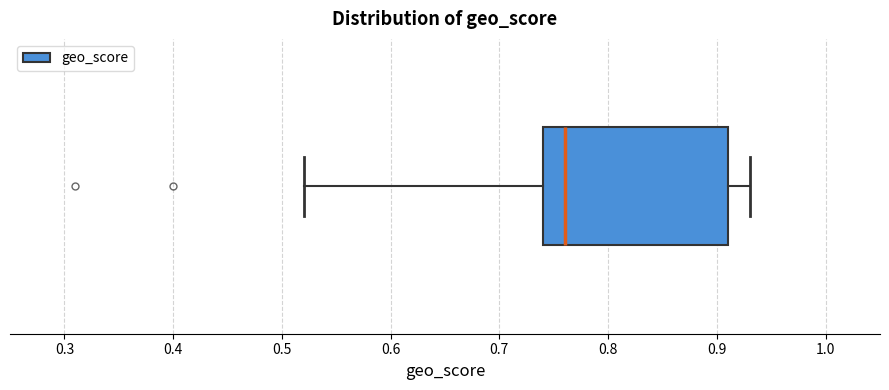

Read this box plot against the x-axis: the position of the median line, the range covered by the box, and the ends of both whiskers. The values are not printed on the chart, so give them approximately, as read against the axis.

median 0.76, box 0.74 to 0.91, whiskers 0.52 to 0.93